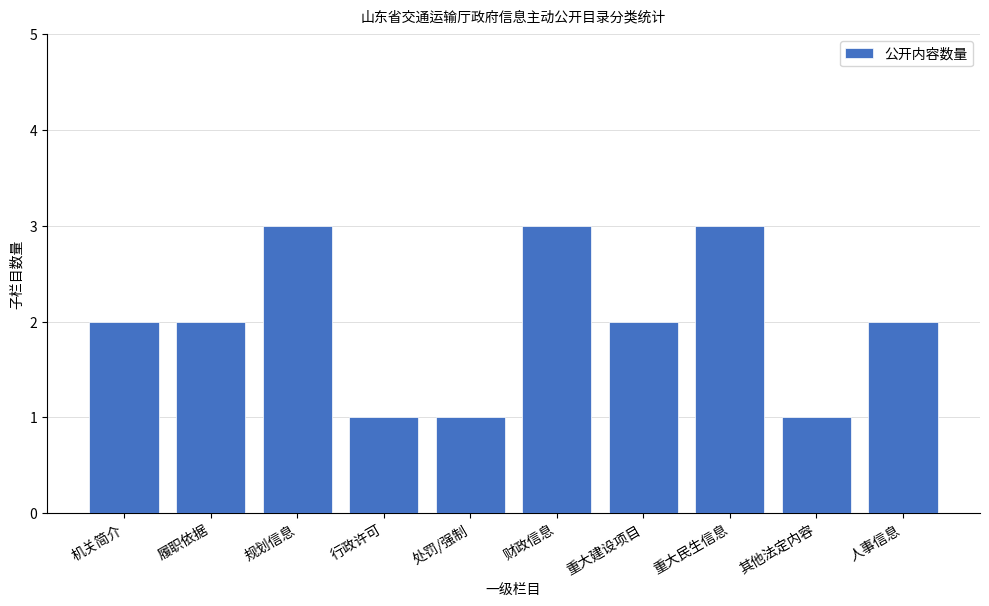

What is the label of the 7th bar from the right?

行政许可